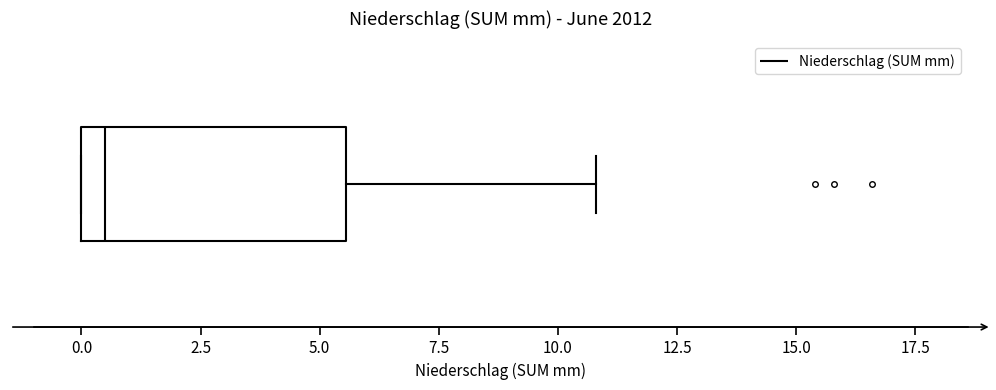

Where does the right whisker of the box end on the x-axis? The values are not printed on the chart, so give them approximately, as read against the axis.

11.0